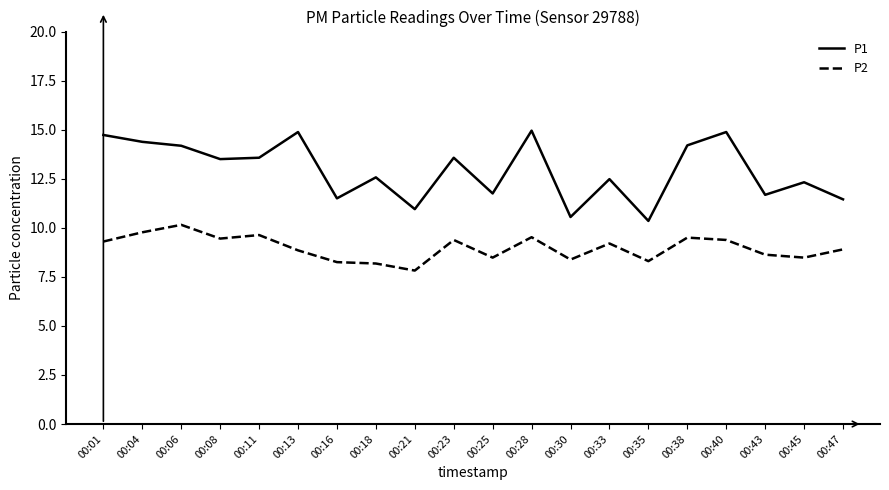

True or false: P1 and P2 intersect in this chart.

False